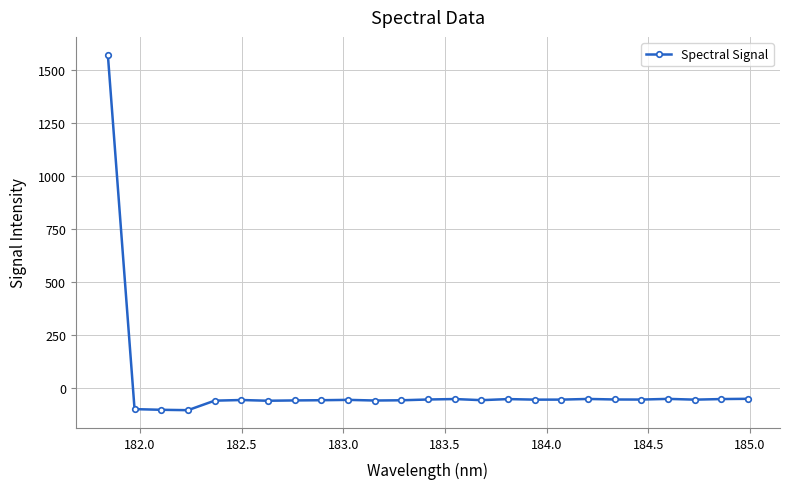

How many data points does each series have?

25